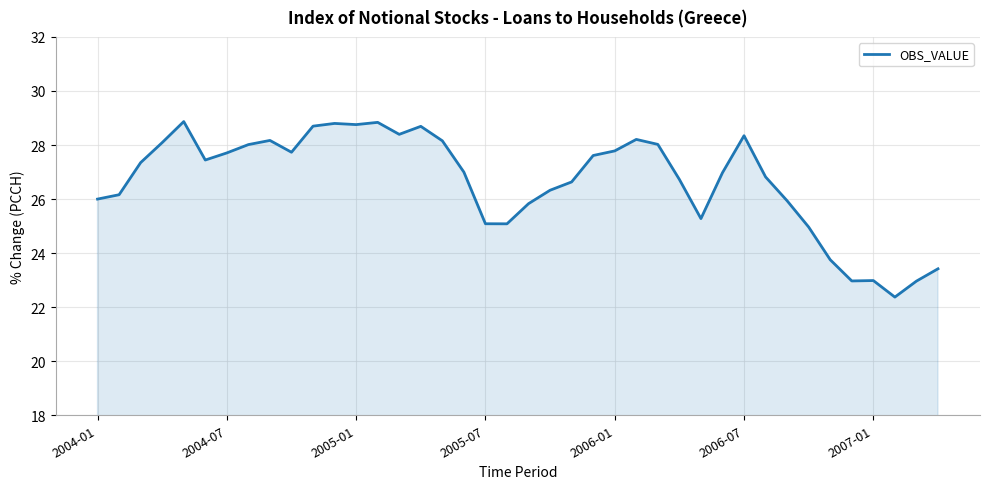

What is the difference between the maximum and minimum values?

6.5